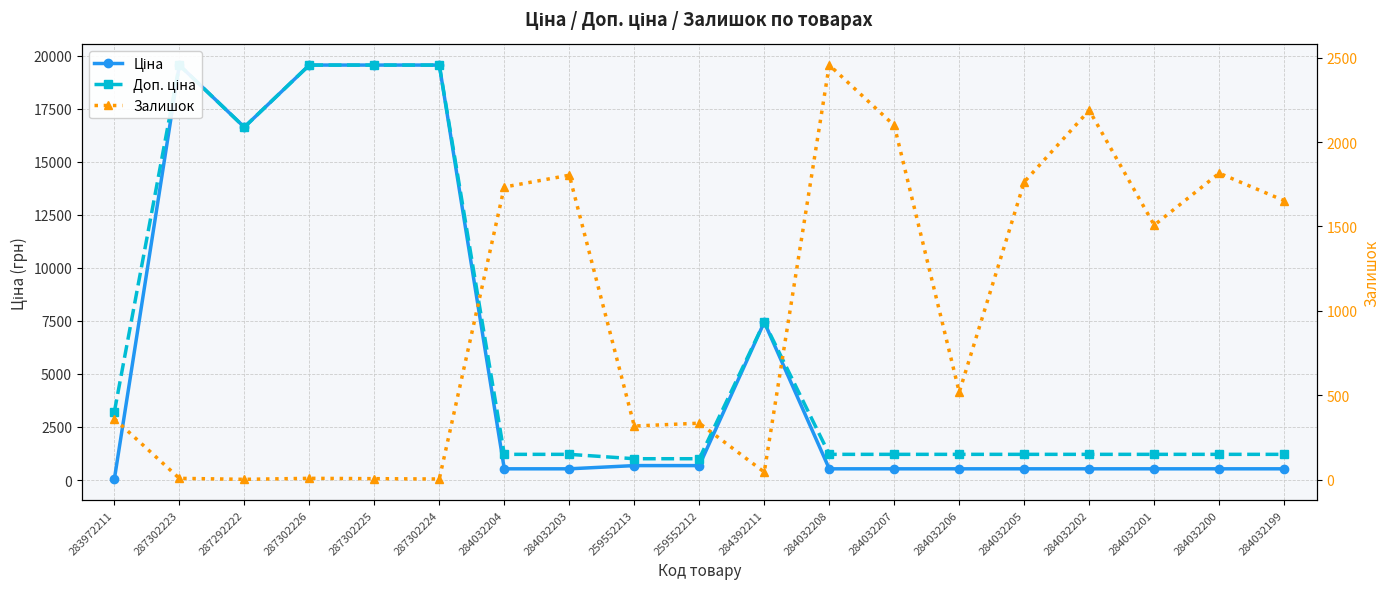

The value of Залишок at 284032204 is 2885.6. True or false?

False